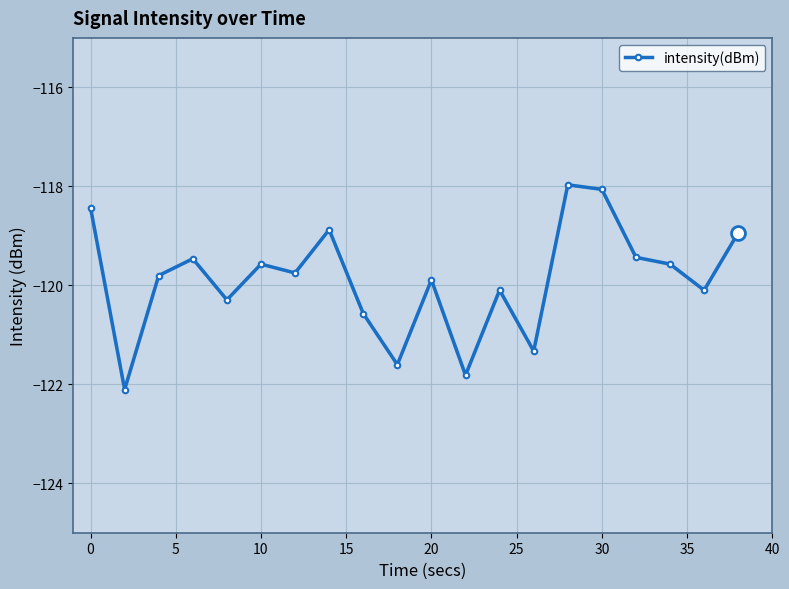

True or false: the data has more than 2 interior local peaks.

True